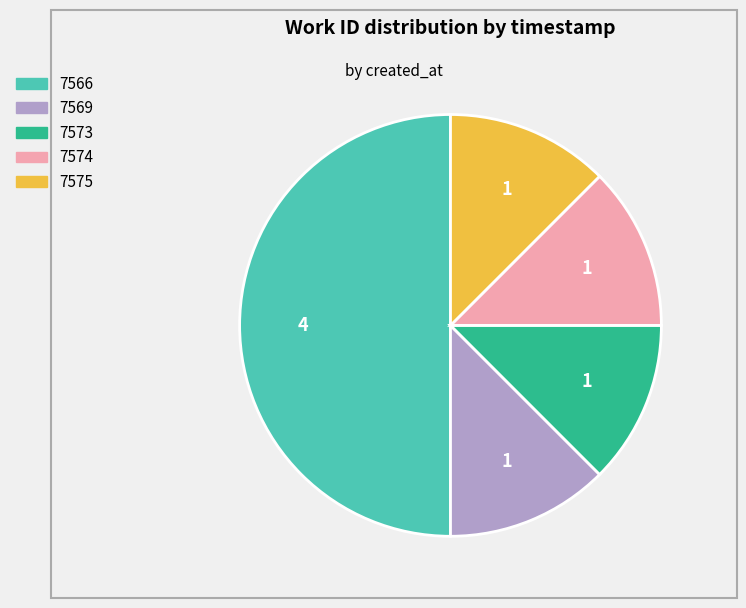

How many segments does this pie chart have?

5